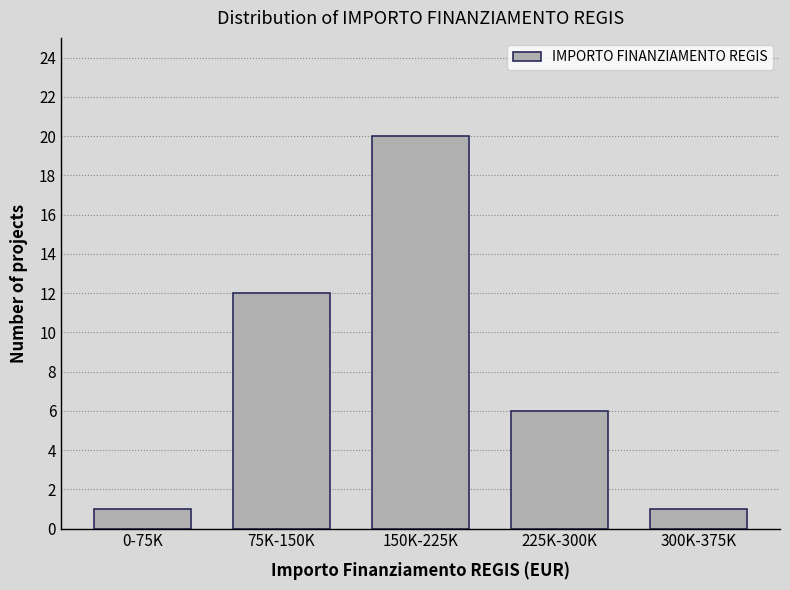

Reading left to right, list all the values displayed in this chart.

0-75K=1	75K-150K=12	150K-225K=20	225K-300K=6	300K-375K=1